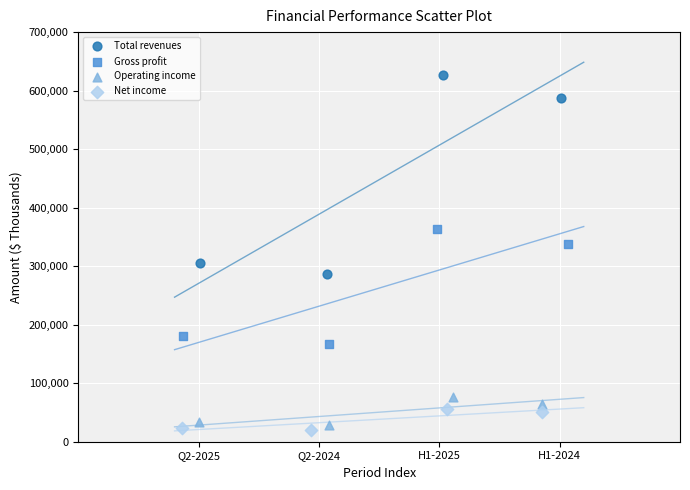

What are all the series names shown in the legend?

Total revenues, Gross profit, Operating income, Net income